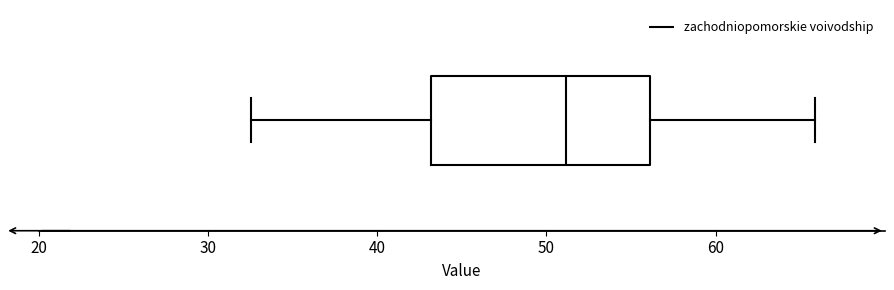

Where does the median line of the box sit on the x-axis? The values are not printed on the chart, so give them approximately, as read against the axis.

51